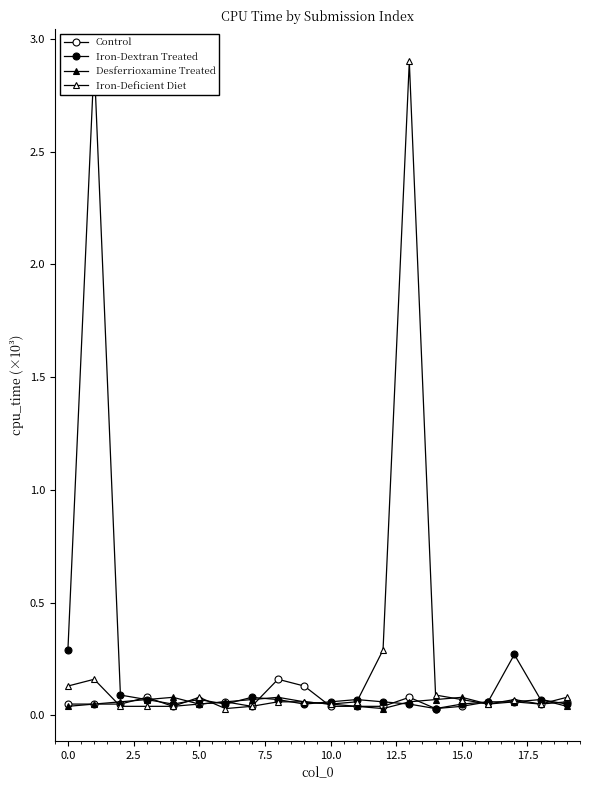

How many intersections are there between Iron-Deficient Diet and Iron-Dextran Treated?

7